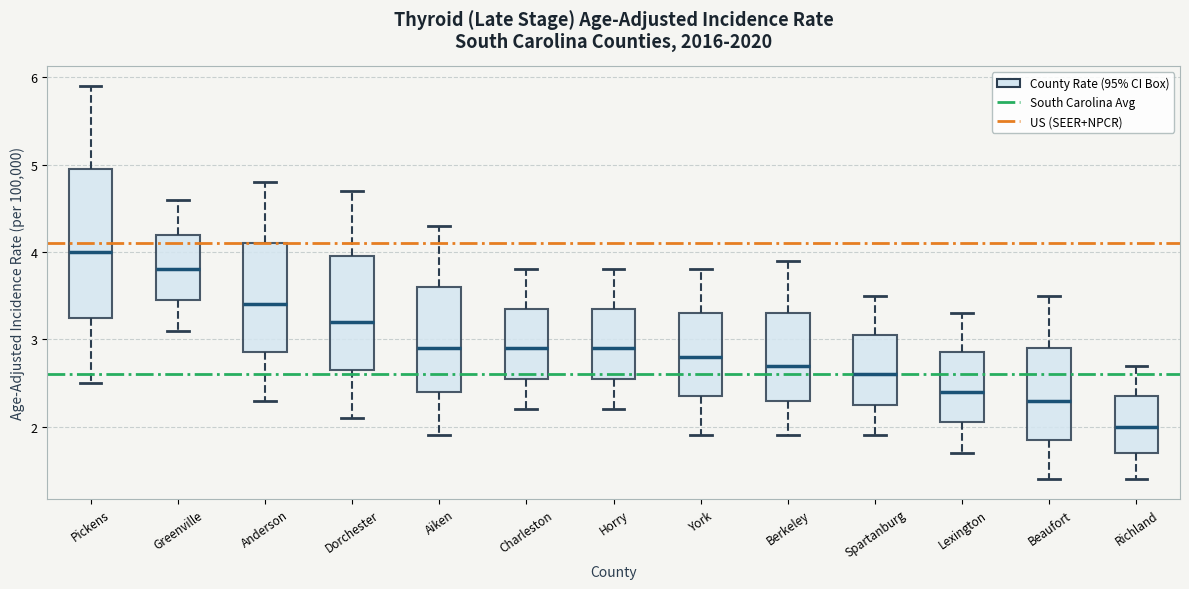

Which box has the highest median line?

Pickens